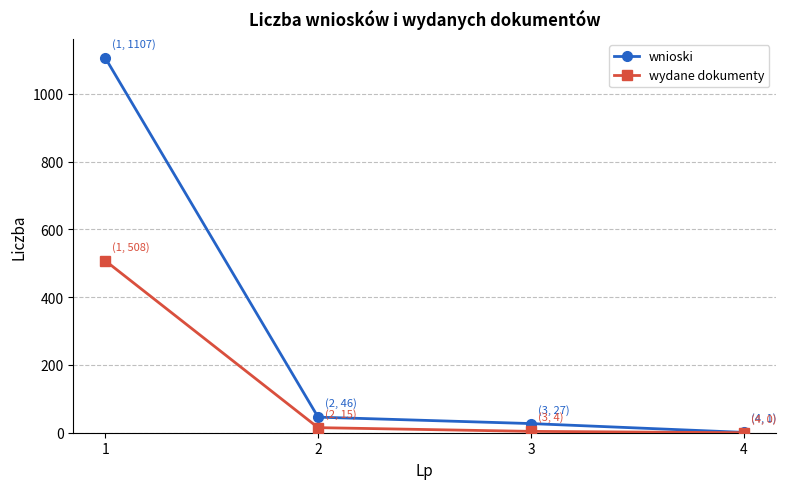

How many distinct data groups are displayed?

2